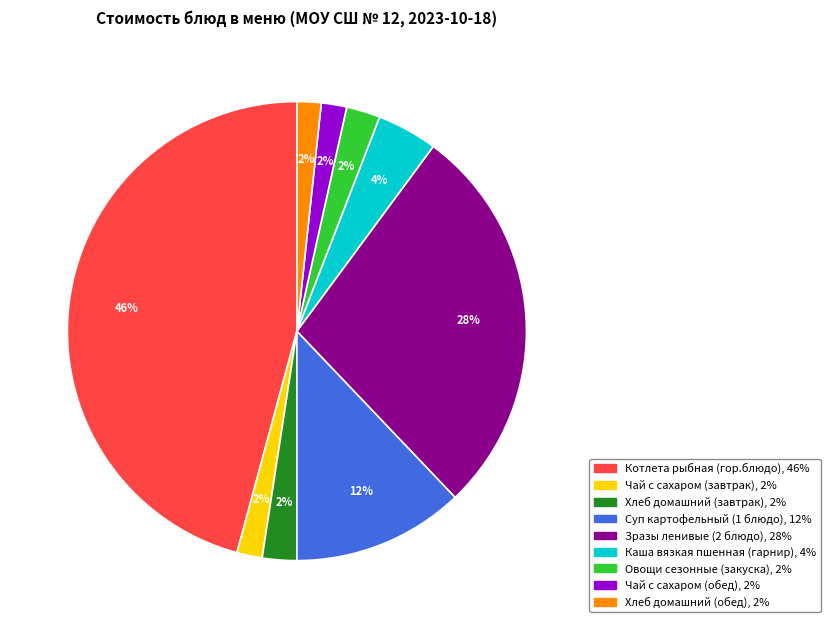

To the nearest percent, what is the average slice percentage?

11%